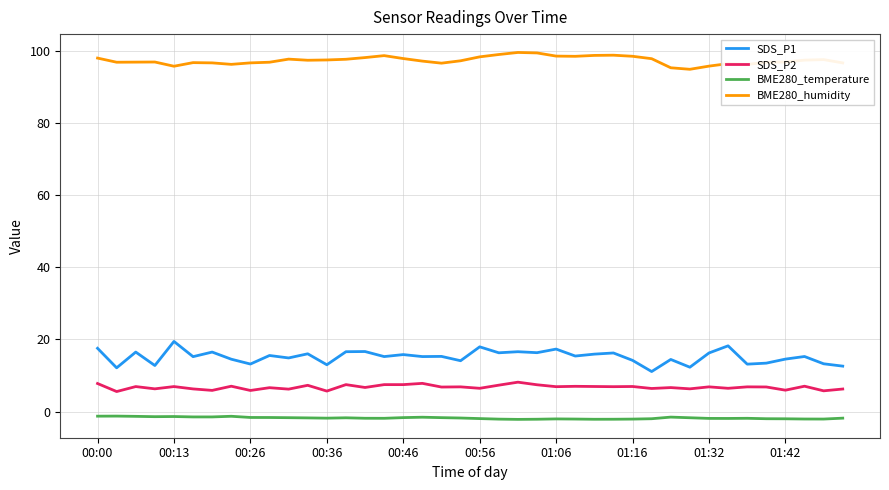

List the series in order of their peak value, highest first.

BME280_humidity, SDS_P1, SDS_P2, BME280_temperature